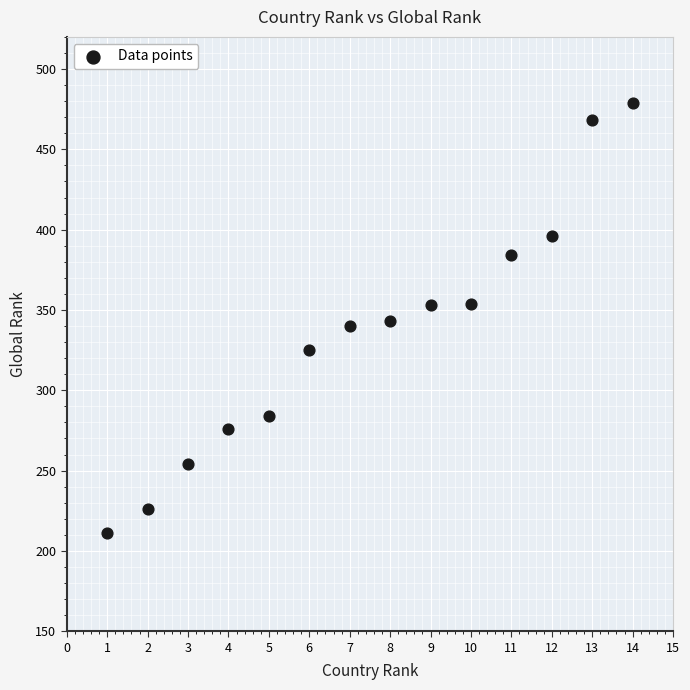

What is the range of X values (max minus min)?

13